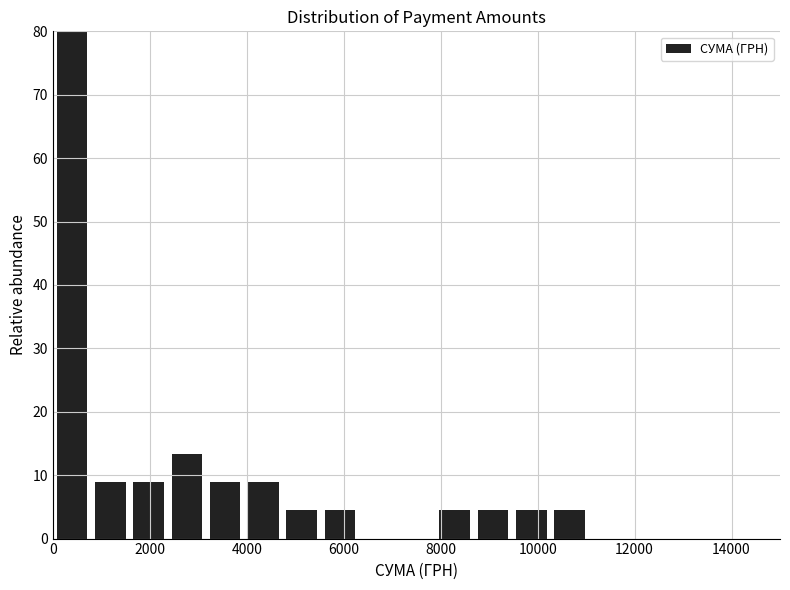

Around what value on the x-axis is the tallest bar? Give the approximate position of its centre, as read against the axis.

400